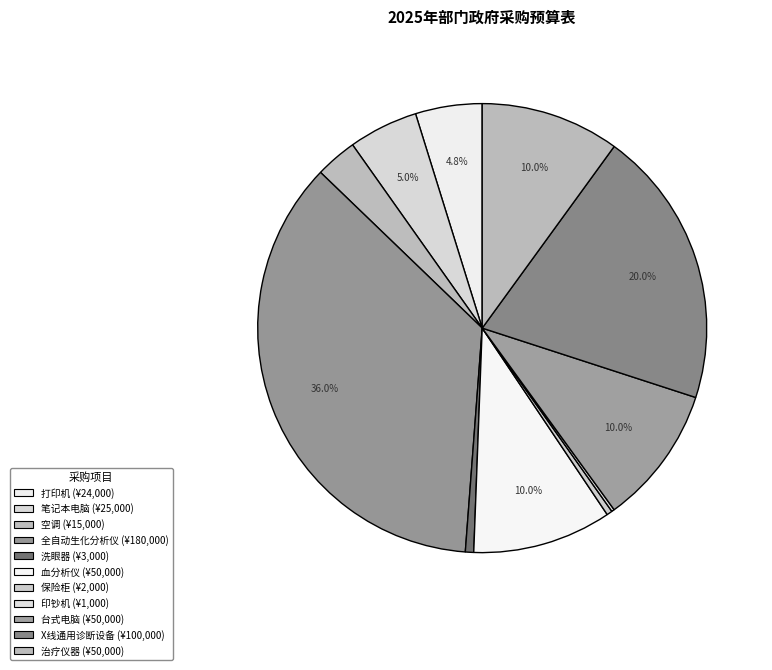

To the nearest percent, what is the difference between the largest and smallest slice percentages?

36%